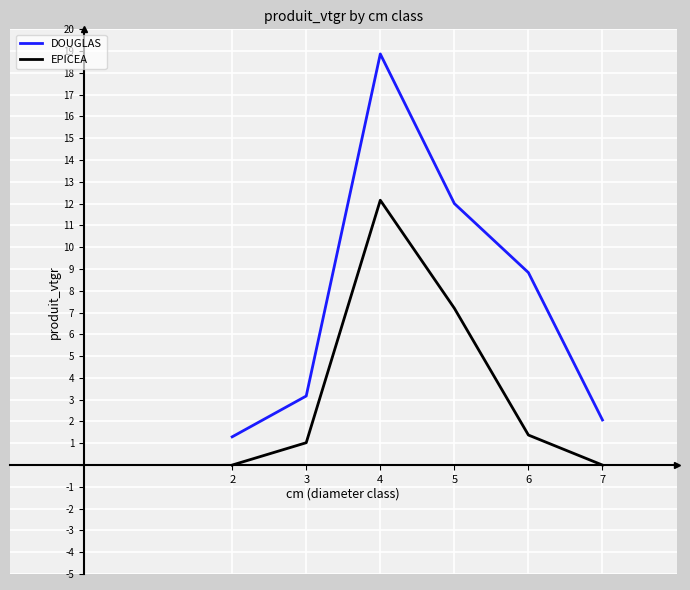

At which category does DOUGLAS reach its first local peak?

4